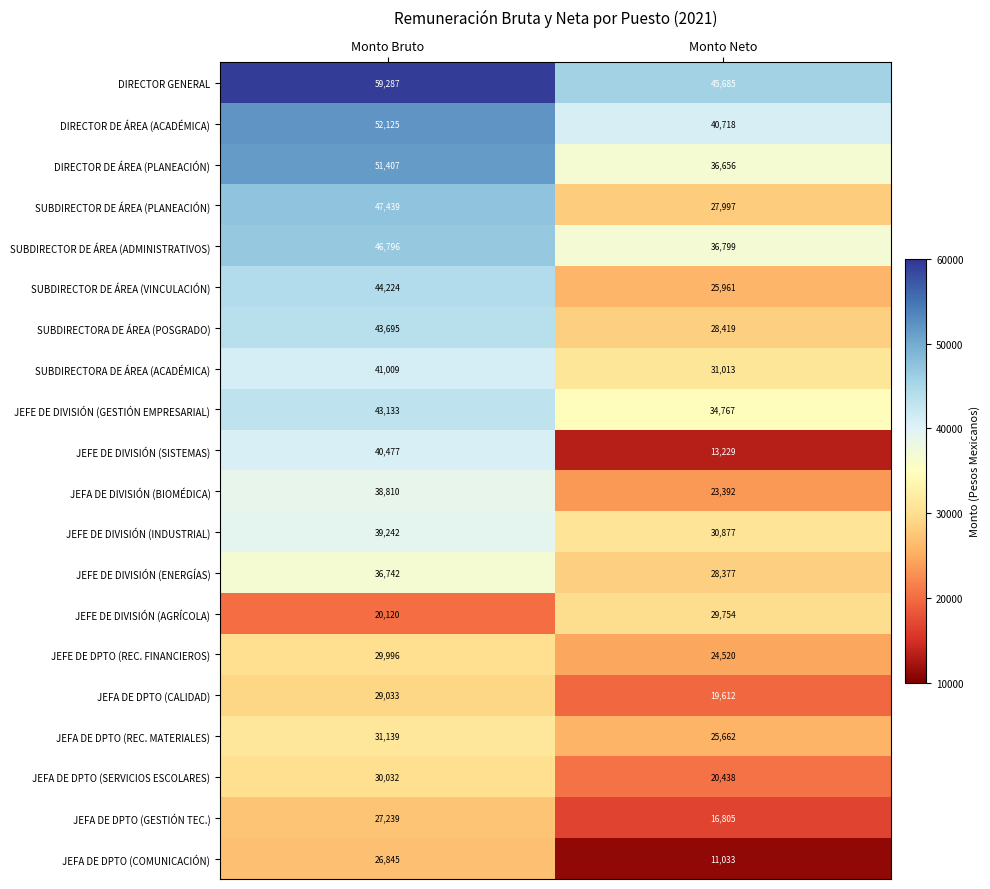

Rank the series at Monto Neto from lowest to highest value.

JEFA DE DPTO (COMUNICACIÓN), JEFE DE DIVISIÓN (SISTEMAS), JEFA DE DPTO (GESTIÓN TEC.), JEFA DE DPTO (CALIDAD), JEFA DE DPTO (SERVICIOS ESCOLARES), JEFA DE DIVISIÓN (BIOMÉDICA), JEFE DE DPTO (REC. FINANCIEROS), JEFA DE DPTO (REC. MATERIALES), SUBDIRECTOR DE ÁREA (VINCULACIÓN), SUBDIRECTOR DE ÁREA (PLANEACIÓN), JEFE DE DIVISIÓN (ENERGÍAS), SUBDIRECTORA DE ÁREA (POSGRADO), JEFE DE DIVISIÓN (AGRÍCOLA), JEFE DE DIVISIÓN (INDUSTRIAL), SUBDIRECTORA DE ÁREA (ACADÉMICA), JEFE DE DIVISIÓN (GESTIÓN EMPRESARIAL), DIRECTOR DE ÁREA (PLANEACIÓN), SUBDIRECTOR DE ÁREA (ADMINISTRATIVOS), DIRECTOR DE ÁREA (ACADÉMICA), DIRECTOR GENERAL